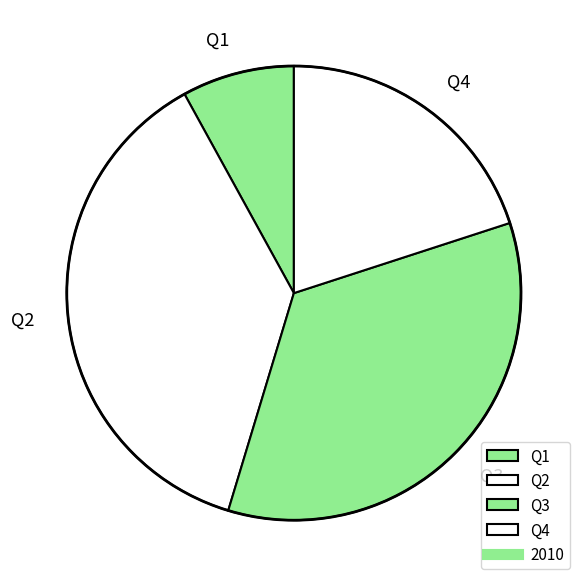

What is the smallest slice in the pie chart?

Q1